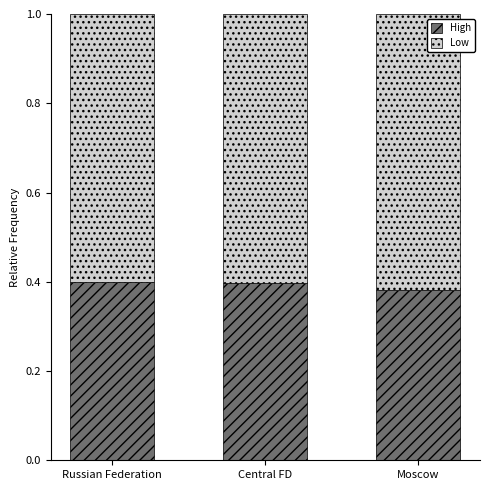

What is the total value across all series at Russian Federation?

1.0